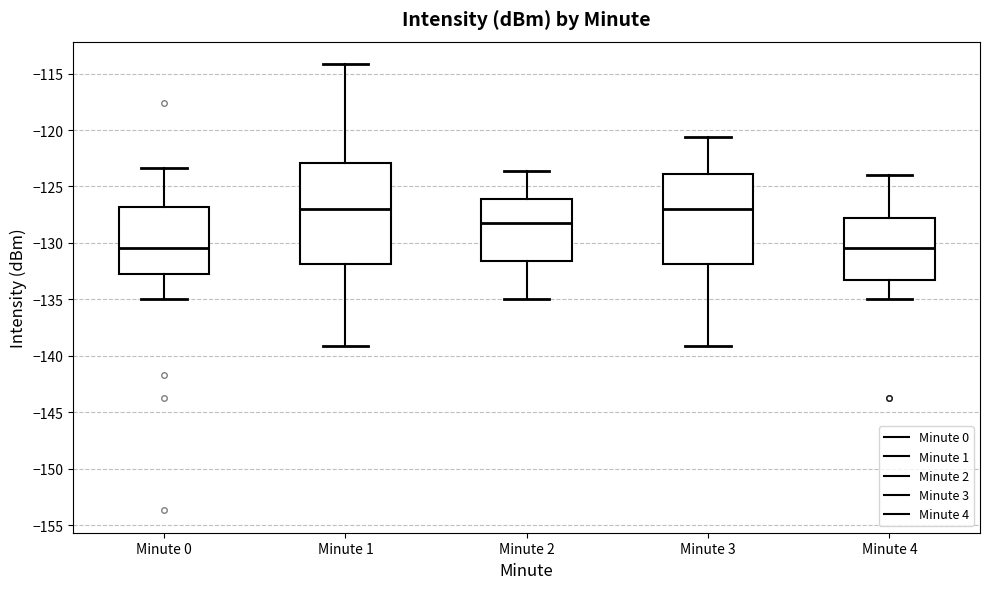

Reading left to right, transcribe this box plot: for each box, give where its median line is, the range the box spans, and where its two whiskers end, as read against the y-axis. The values are not printed on the chart, so give them approximately, as read against the axis.

Minute 0: median -130.5, box -133.0 to -127.0, whiskers -135.0 to -123.5
Minute 1: median -127.0, box -132.0 to -123.0, whiskers -139.0 to -114.0
Minute 2: median -128.0, box -131.5 to -126.0, whiskers -135.0 to -123.5
Minute 3: median -127.0, box -132.0 to -124.0, whiskers -139.0 to -120.5
Minute 4: median -130.5, box -133.0 to -128.0, whiskers -135.0 to -124.0